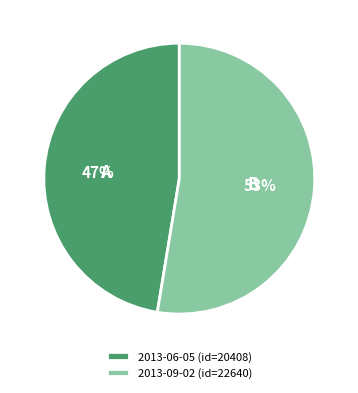

To the nearest percent, what is the combined percentage of A and B?

100%